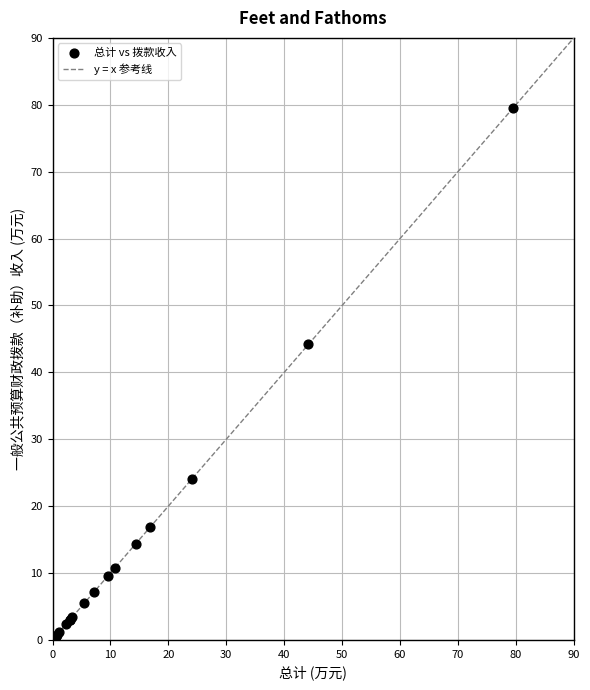

What Y value in the scatter plot is closest to 39?

44.2